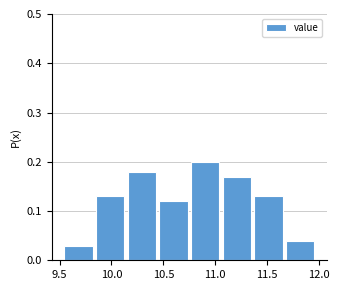

Reading left to right, transcribe this chart: for each bar, give the range it covers on the x-axis and its height. Neither the bar edges nor the heights are printed on the chart, so give them approximately, as read against the axes.

9.530 to 9.835: 0.03
9.835 to 10.140: 0.13
10.140 to 10.445: 0.18
10.445 to 10.750: 0.12
10.750 to 11.055: 0.20
11.055 to 11.360: 0.17
11.360 to 11.665: 0.13
11.665 to 11.970: 0.04